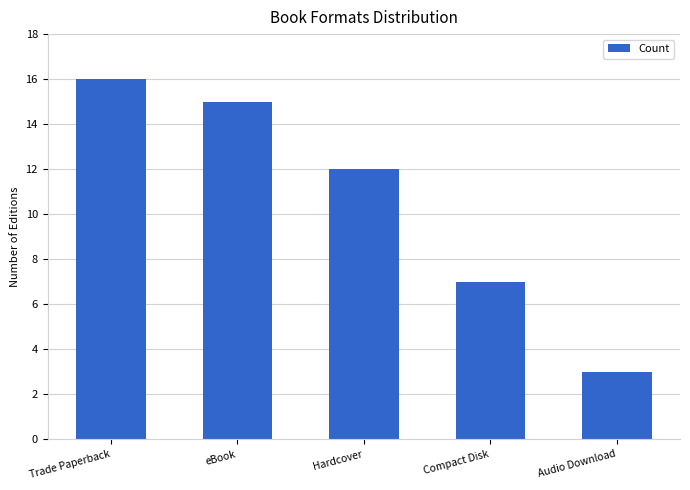

The chart shows a value of 15 at eBook. True or false?

True